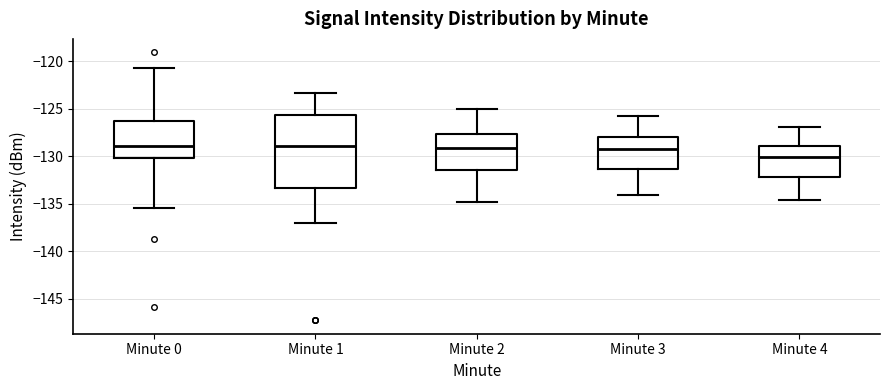

Reading left to right, transcribe this box plot: for each box, give where its median line is, the range the box spans, and where its two whiskers end, as read against the y-axis. The values are not printed on the chart, so give them approximately, as read against the axis.

Minute 0: median -129.0, box -130.0 to -126.5, whiskers -135.5 to -120.5
Minute 1: median -129.0, box -133.5 to -125.5, whiskers -137.0 to -123.5
Minute 2: median -129.0, box -131.5 to -127.5, whiskers -135.0 to -125.0
Minute 3: median -129.0, box -131.5 to -128.0, whiskers -134.0 to -126.0
Minute 4: median -130.0, box -132.0 to -129.0, whiskers -134.5 to -127.0